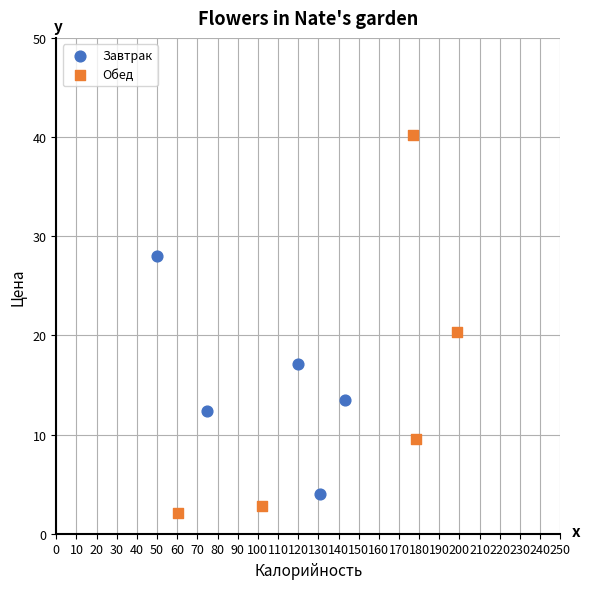

Which series has the widest spread of Y values?

Обед